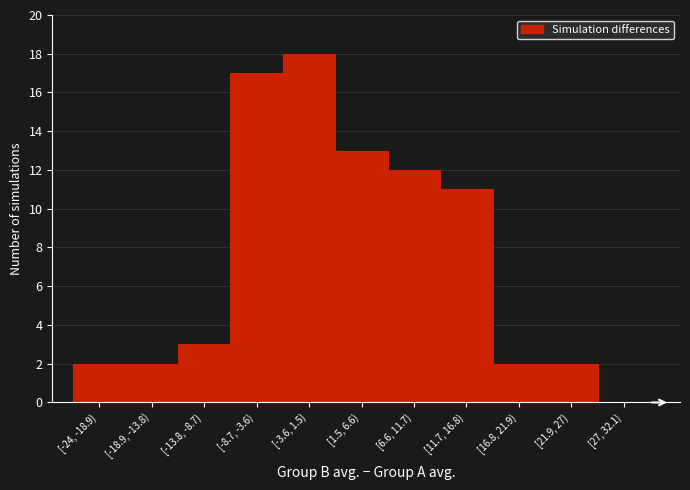

Reading right to left, transcribe all the data shown in this chart.

[27, 32.1)=0	[21.9, 27)=2	[16.8, 21.9)=2	[11.7, 16.8)=11	[6.6, 11.7)=12	[1.5, 6.6)=13	[-3.6, 1.5)=18	[-8.7, -3.6)=17	[-13.8, -8.7)=3	[-18.9, -13.8)=2	[-24, -18.9)=2